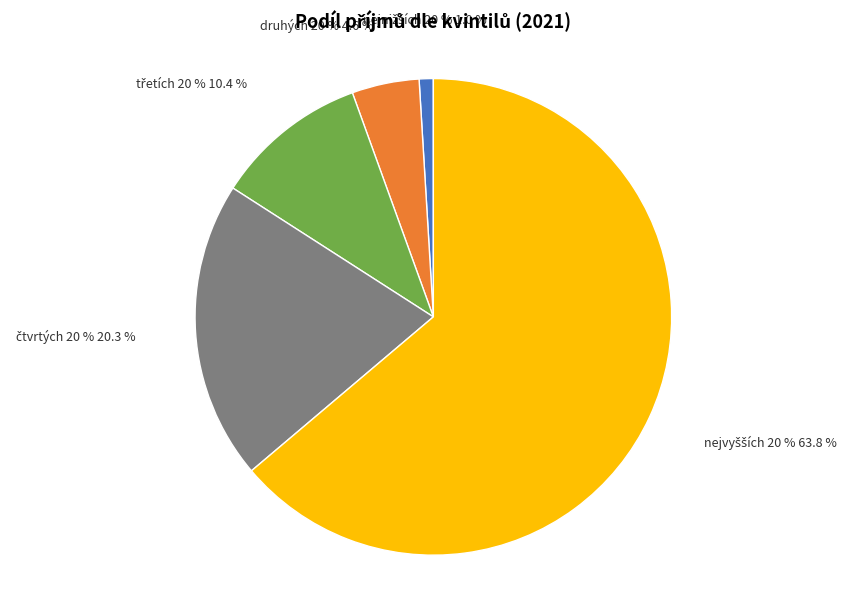

Count the number of slices in the pie.

5